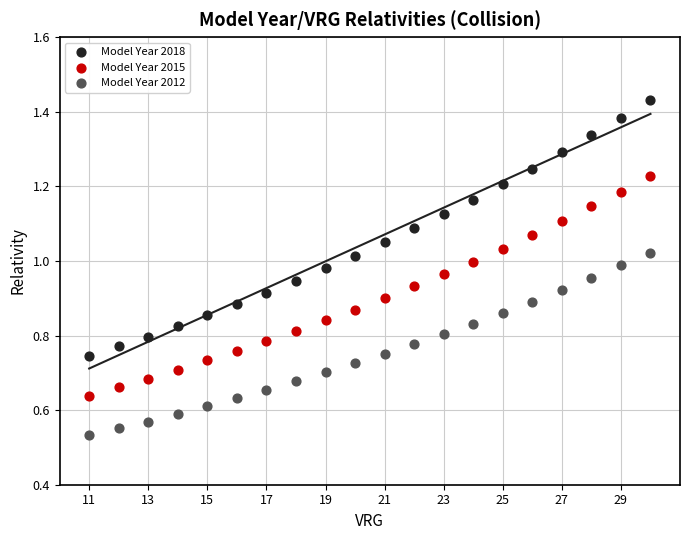

Which series has the largest Y range (max minus min)?

Model Year 2018